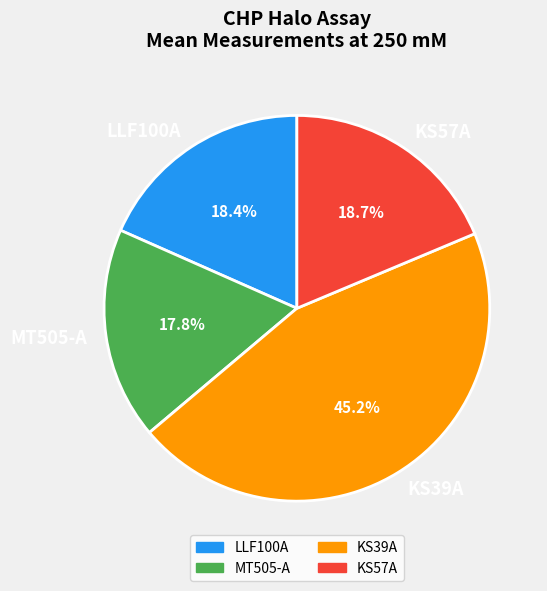

Is KS57A the majority of the pie?

No